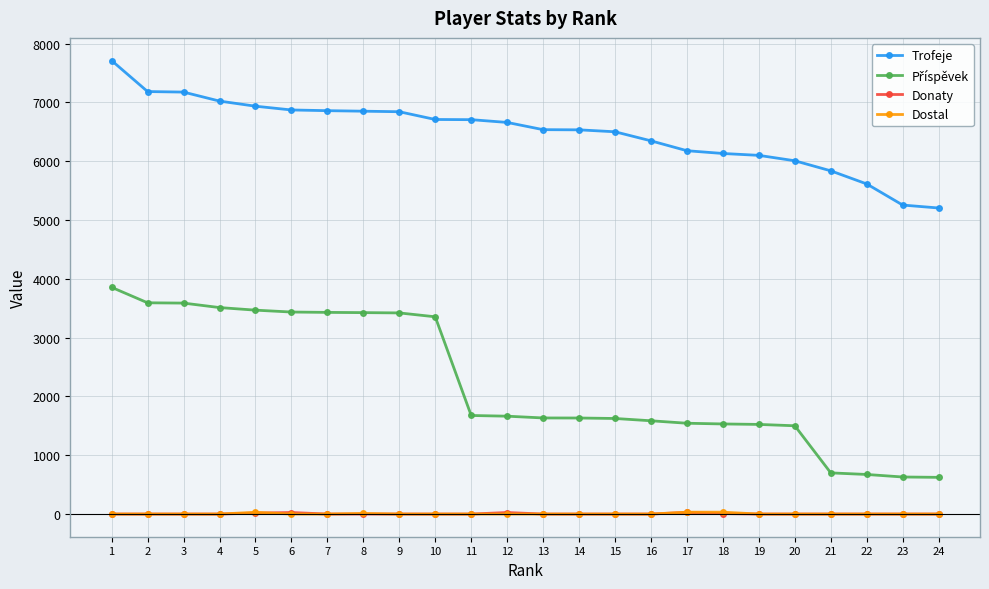

What is the greatest value displayed?

7711